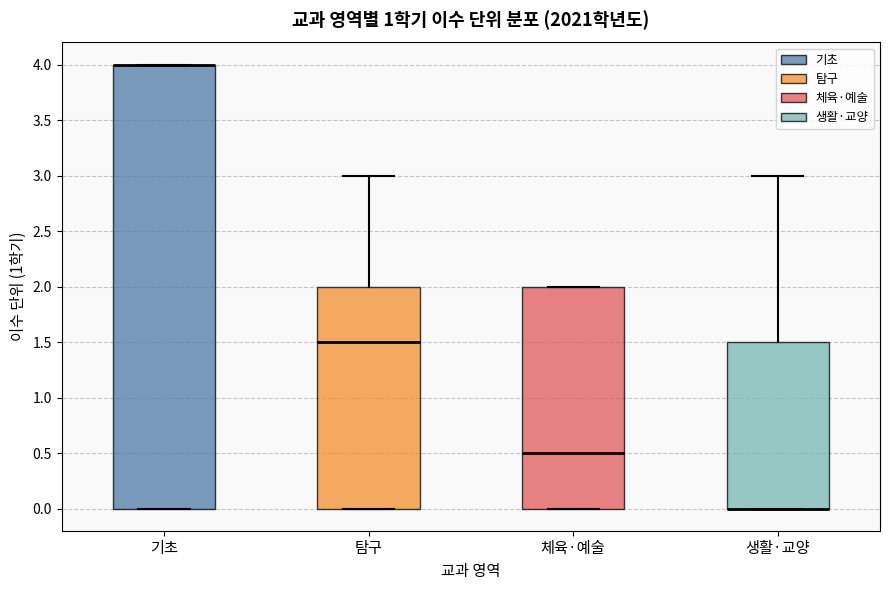

Where does the upper whisker of the box for 생활·교양 end on the y-axis? The values are not printed on the chart, so give them approximately, as read against the axis.

3.0